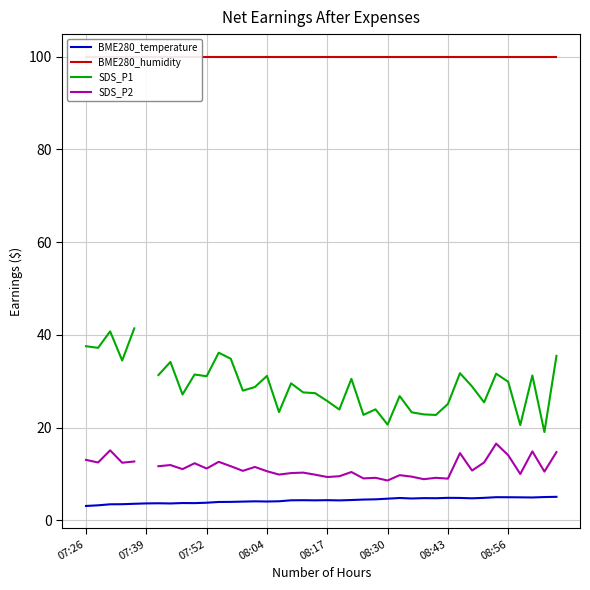

What is the lowest value of the BME280_temperature series?

3.1